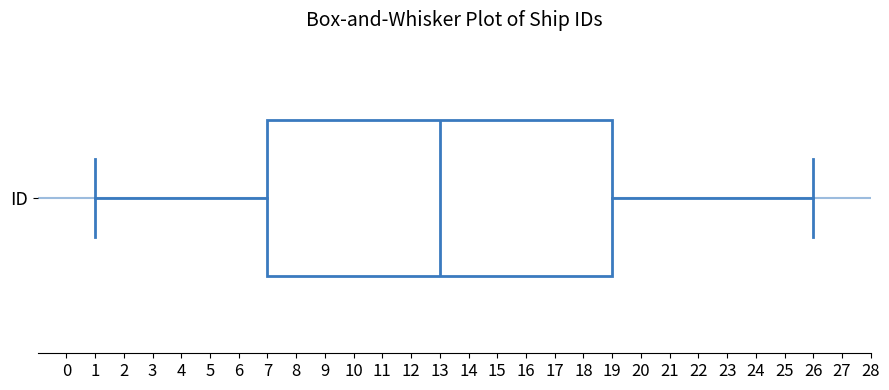

Where is the right edge of the box for ID on the x-axis? The values are not printed on the chart, so give them approximately, as read against the axis.

19